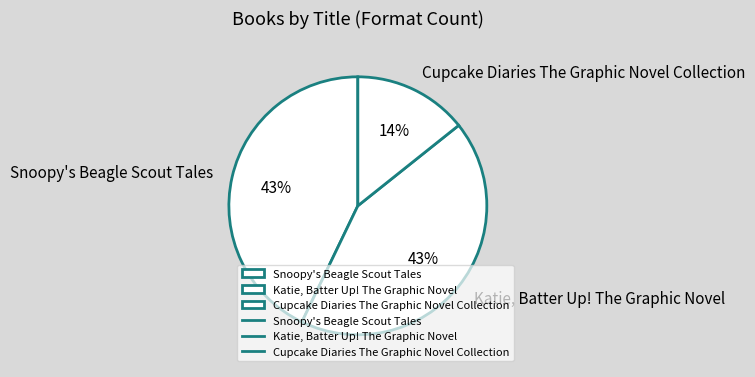

Does Cupcake Diaries The Graphic Novel Collection account for over 50% of the chart?

No